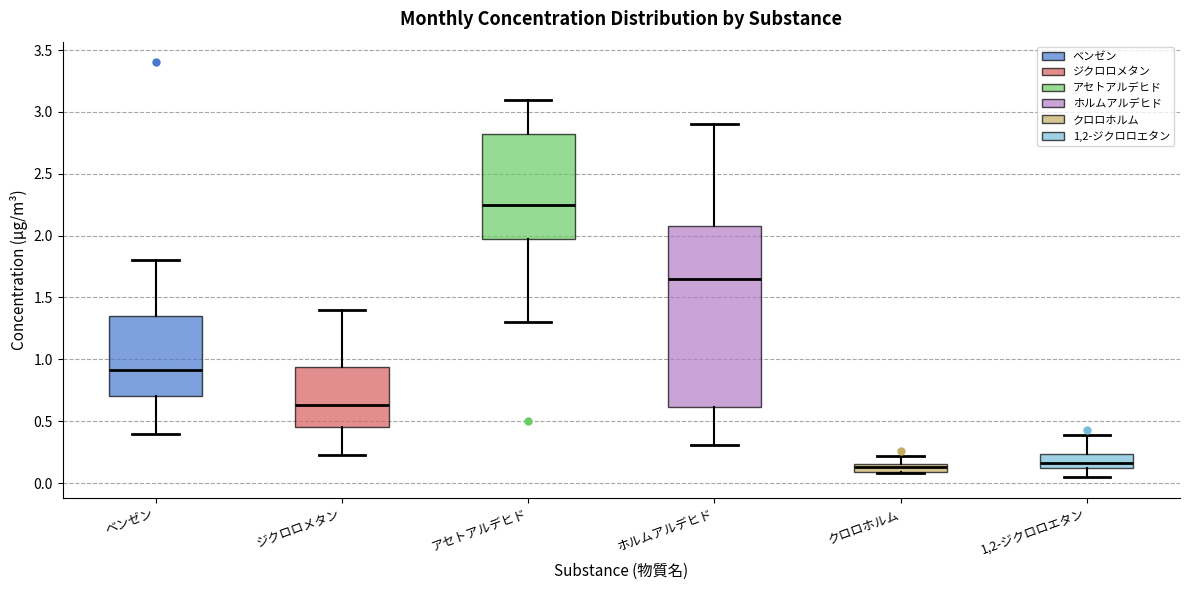

Where is the upper edge of the box for 1,2-ジクロロエタン on the y-axis? The values are not printed on the chart, so give them approximately, as read against the axis.

0.25